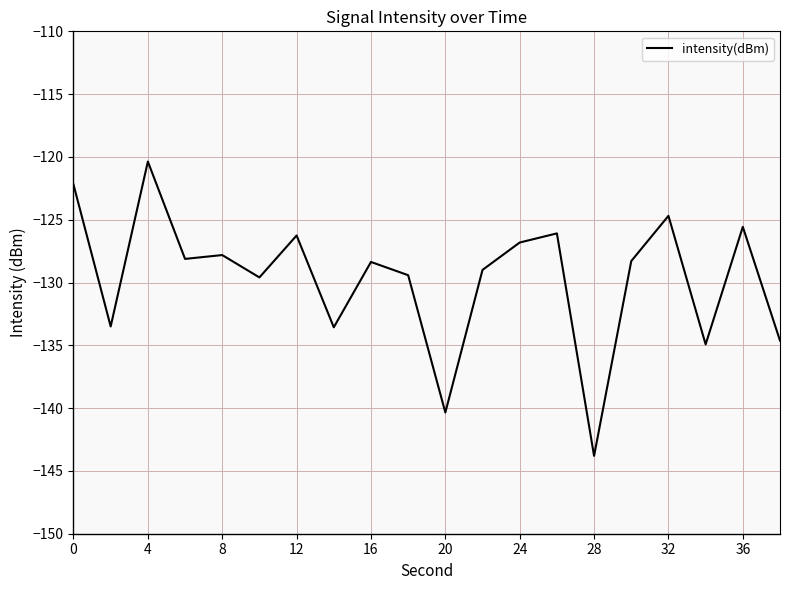

How many lines are shown in the chart?

1